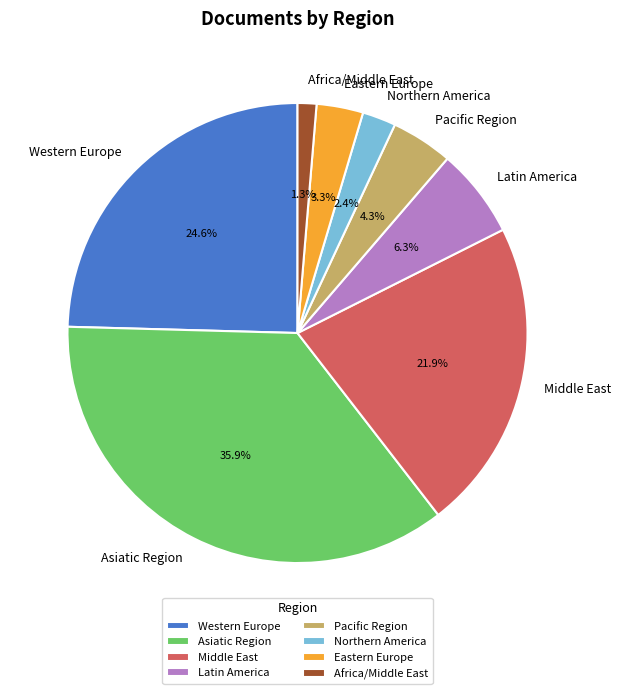

The Latin America slice represents 6% of the pie. True or false?

True